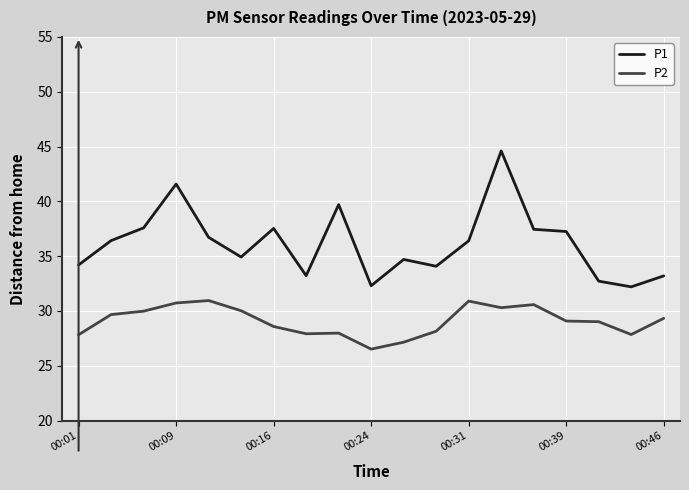

What is the maximum value for P1?

44.6